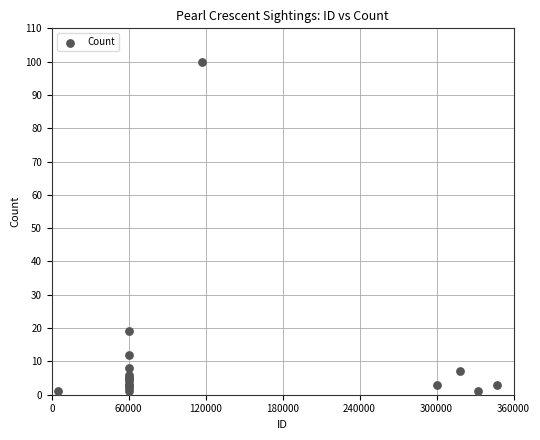

What Y value in the scatter plot is closest to 50?

19